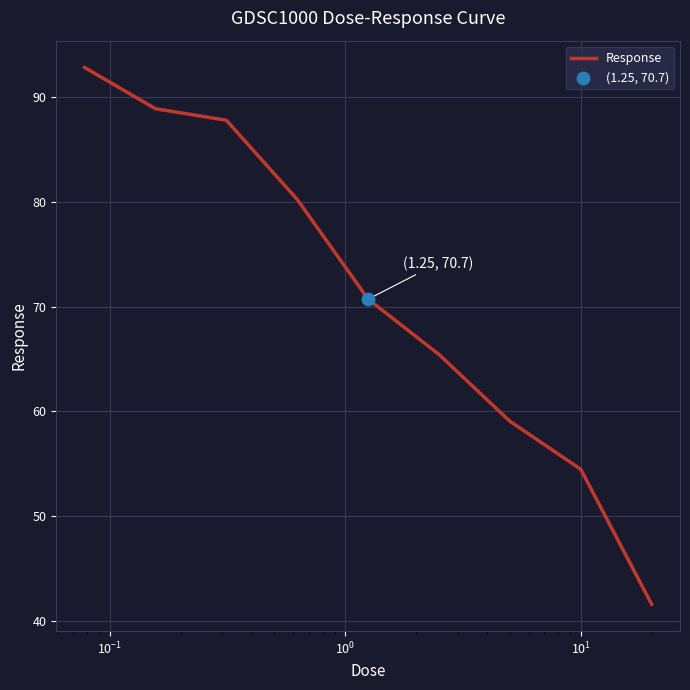

What is the maximum value shown in the chart?

92.8